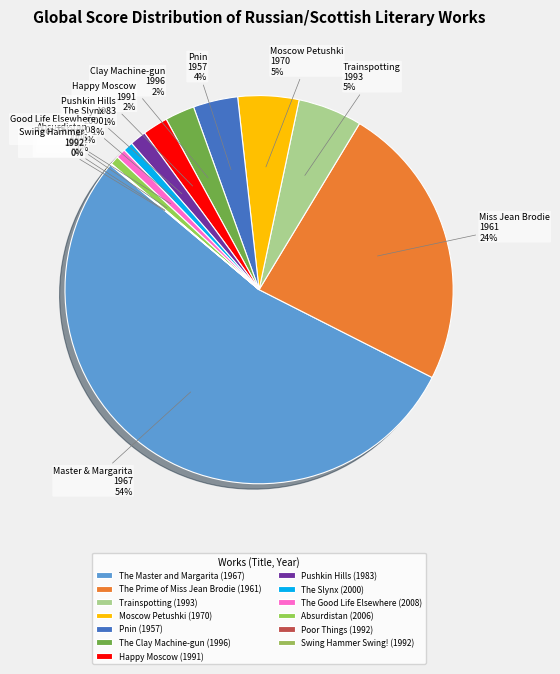

To the nearest percent, what is the average slice percentage?

8%